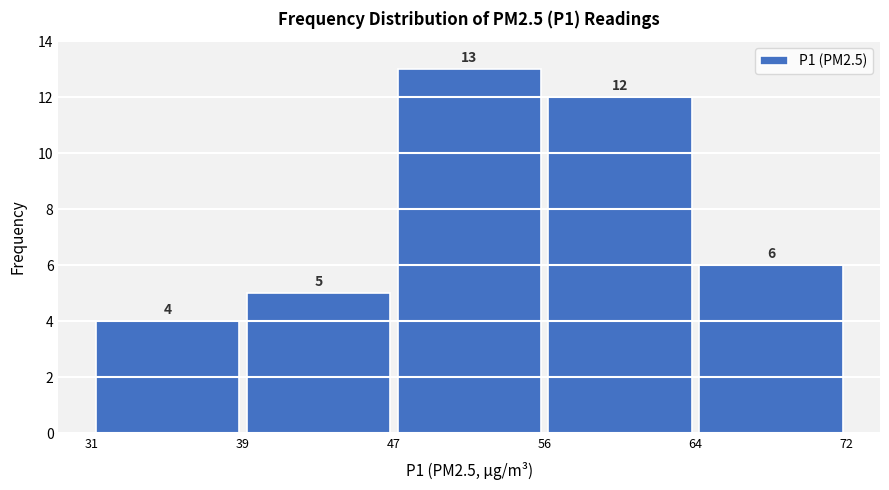

What is the height of the bar covering 31 to 39 on the x-axis?

4